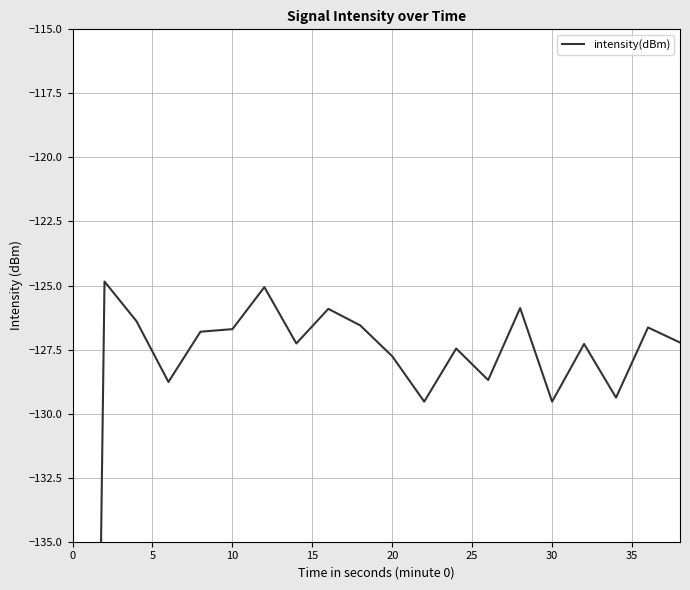

Is it true that the value at 30 is -129.5?

True